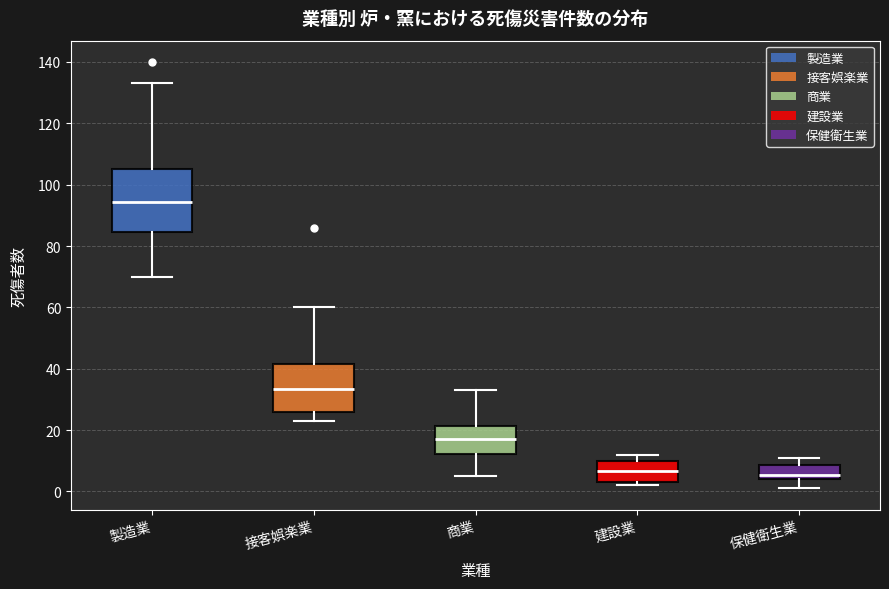

Reading left to right, transcribe this box plot: for each box, give where its median line is, the range the box spans, and where its two whiskers end, as read against the y-axis. The values are not printed on the chart, so give them approximately, as read against the axis.

製造業: median 94, box 84 to 106, whiskers 70 to 134
接客娯楽業: median 34, box 26 to 42, whiskers 24 to 60
商業: median 18, box 12 to 22, whiskers 6 to 34
建設業: median 6, box 4 to 10, whiskers 2 to 12
保健衛生業: median 6, box 4 to 8, whiskers 2 to 12